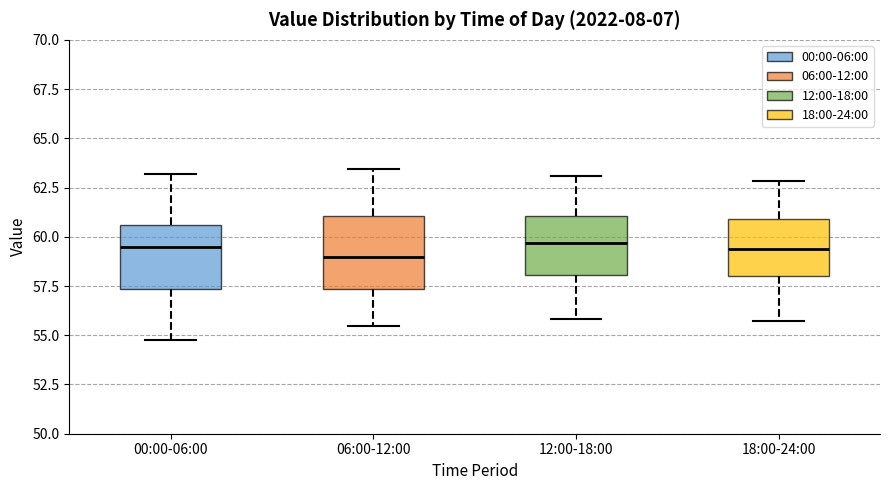

Reading left to right, transcribe this box plot: for each box, give where its median line is, the range the box spans, and where its two whiskers end, as read against the y-axis. The values are not printed on the chart, so give them approximately, as read against the axis.

00:00-06:00: median 59.5, box 57.5 to 60.5, whiskers 55.0 to 63.0
06:00-12:00: median 59.0, box 57.5 to 61.0, whiskers 55.5 to 63.5
12:00-18:00: median 59.5, box 58.0 to 61.0, whiskers 56.0 to 63.0
18:00-24:00: median 59.5, box 58.0 to 61.0, whiskers 55.5 to 63.0